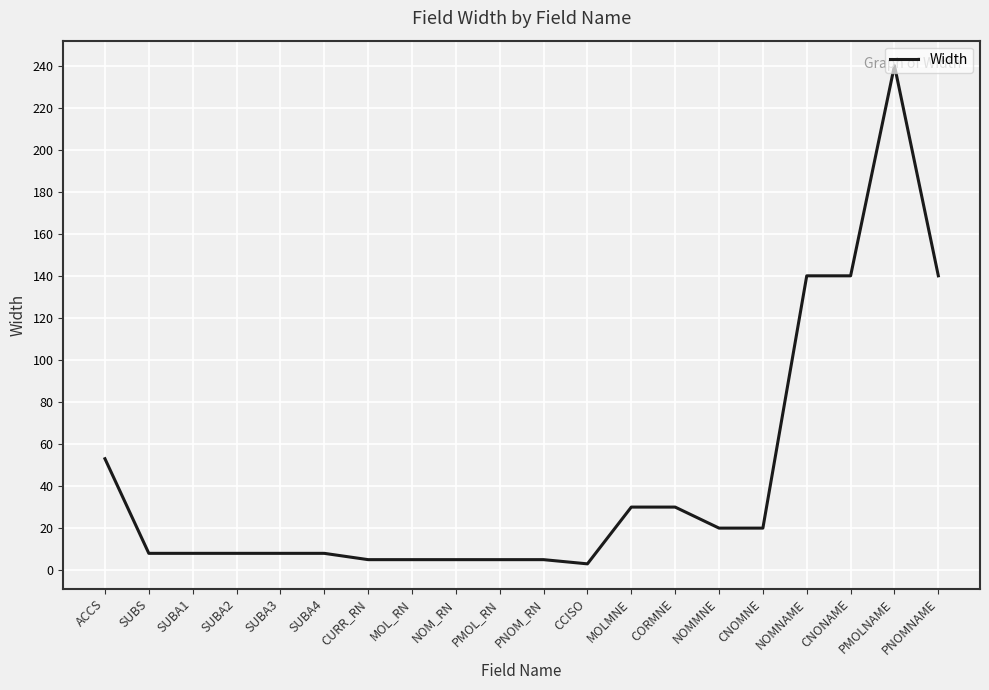

What is the difference between the second highest and second lowest values?

135